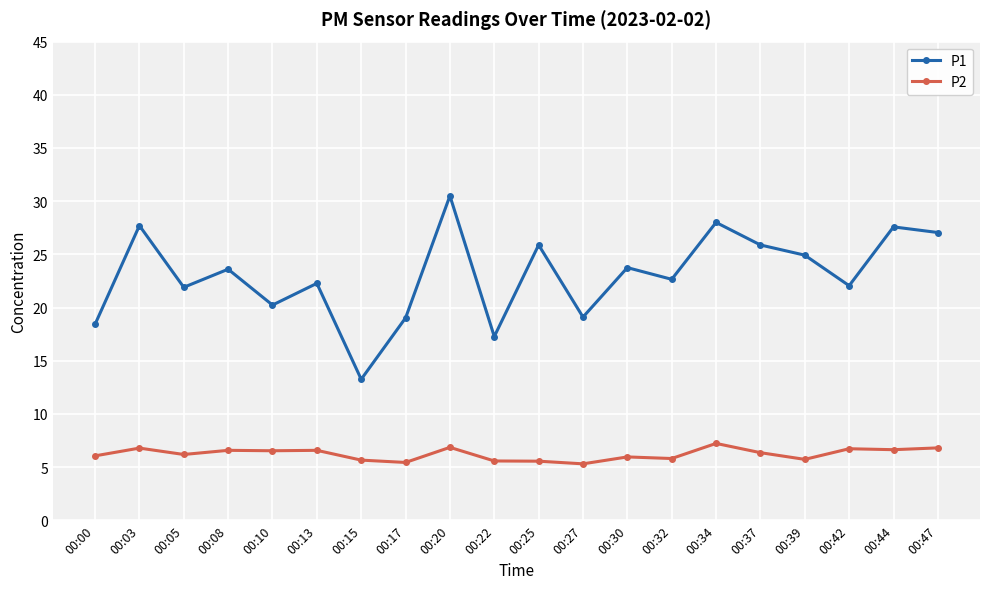

What is the difference between the highest and lowest values at 00:00?

12.4